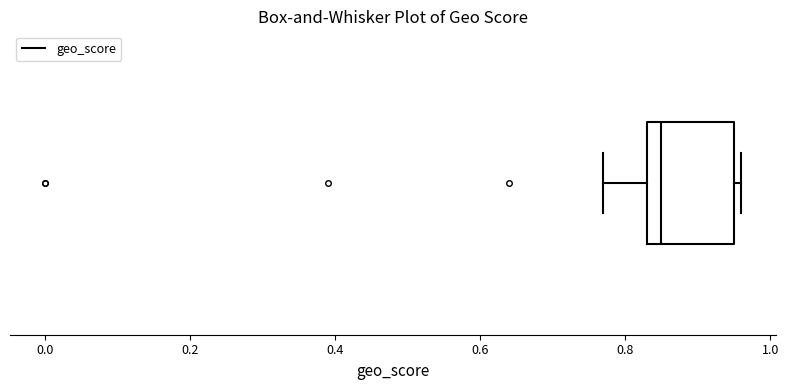

Transcribe this box plot: give where the median line is, the range the box spans, and where the two whiskers end, as read against the x-axis. The values are not printed on the chart, so give them approximately, as read against the axis.

median 0.86, box 0.84 to 0.96, whiskers 0.78 to 0.96 (just right of the box's right edge)